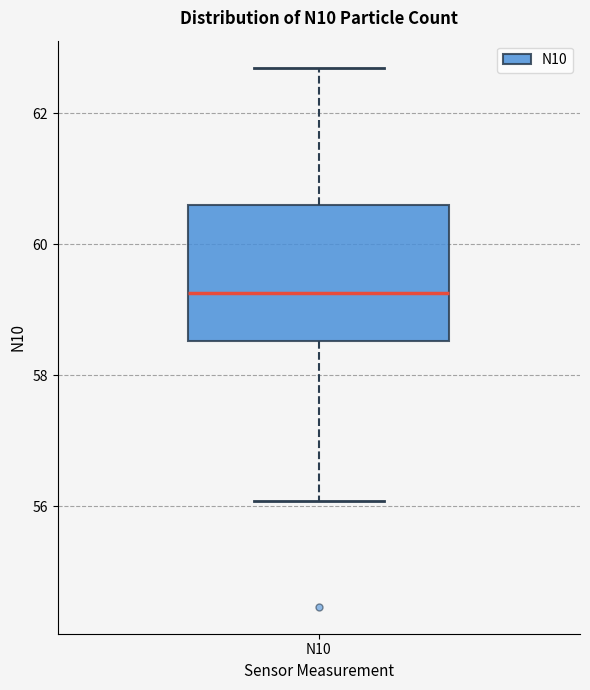

Read this box plot against the y-axis: the position of the median line, the range covered by the box, and the ends of both whiskers. The values are not printed on the chart, so give them approximately, as read against the axis.

median 59.2, box 58.6 to 60.6, whiskers 56.0 to 62.8